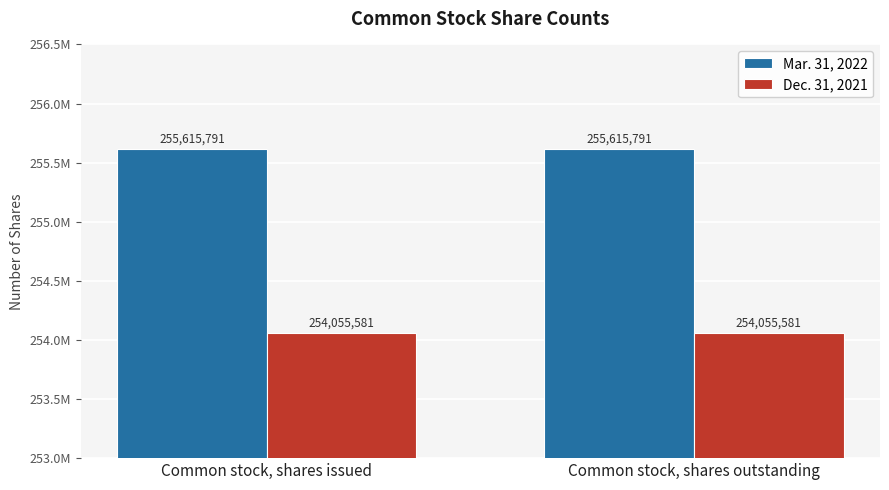

Rank the series at Common stock, shares issued from highest to lowest value.

Mar. 31, 2022, Dec. 31, 2021